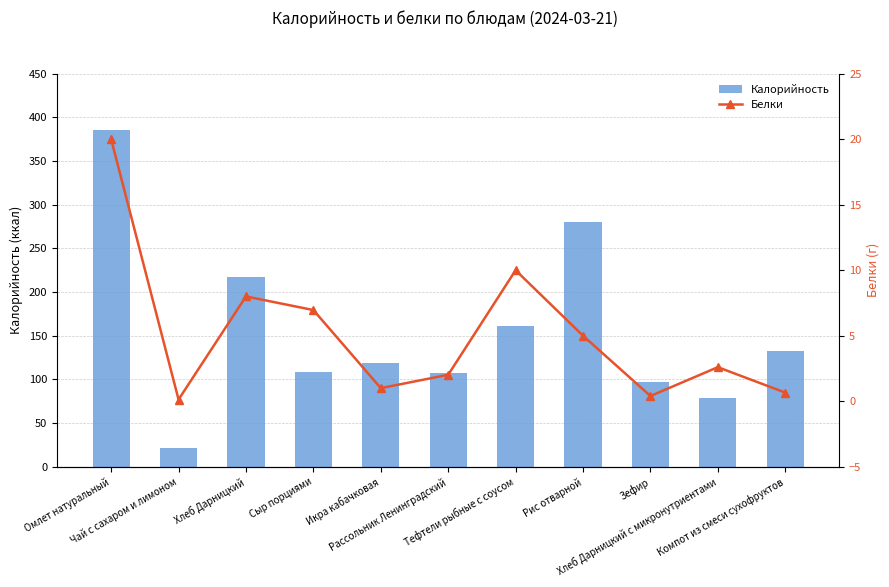

Is it true that Белки equals 13.7 at Тефтели рыбные с соусом?

False